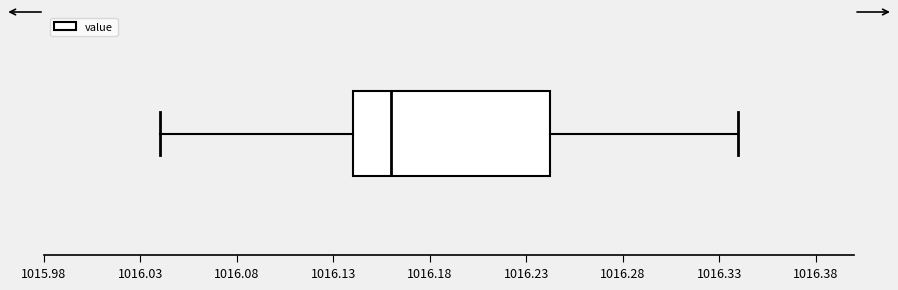

Transcribe this box plot: give where the median line is, the range the box spans, and where the two whiskers end, as read against the x-axis. The values are not printed on the chart, so give them approximately, as read against the axis.

median 1016.160, box 1016.140 to 1016.245, whiskers 1016.040 to 1016.340